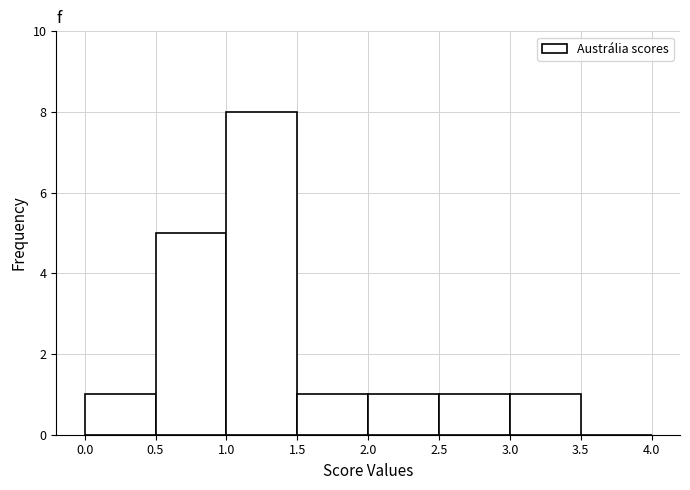

Over which range of the x-axis is the bar tallest?

1.0 to 1.5